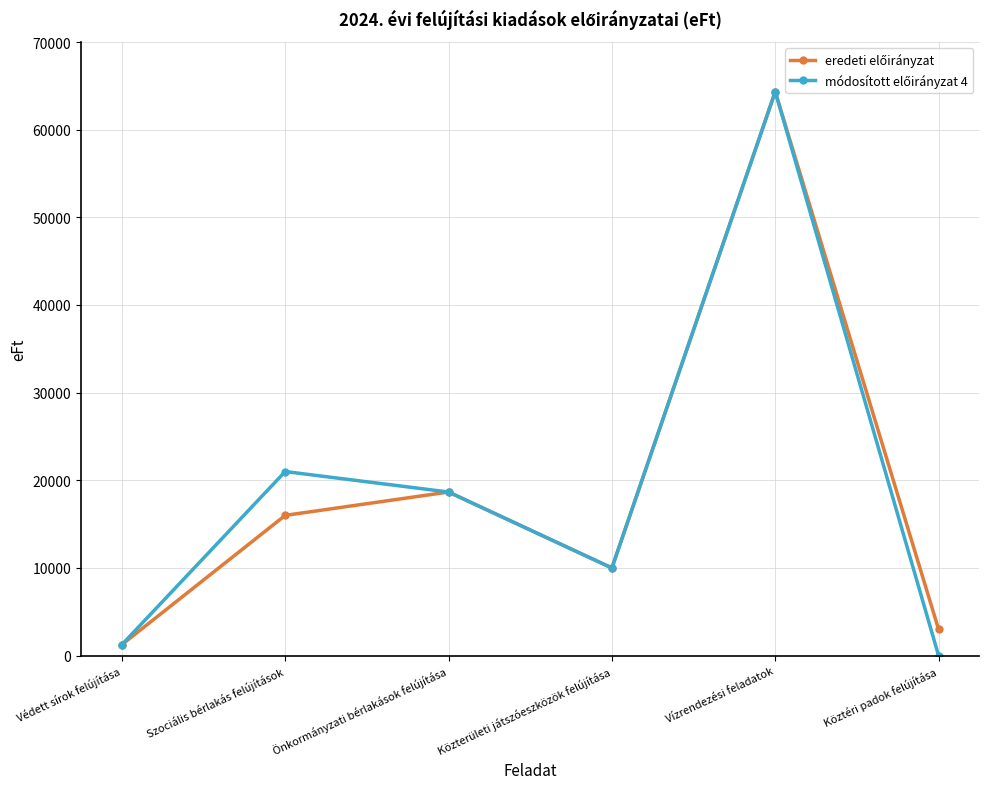

What is the label of the 4th point from the right?

Önkormányzati bérlakások felújítása